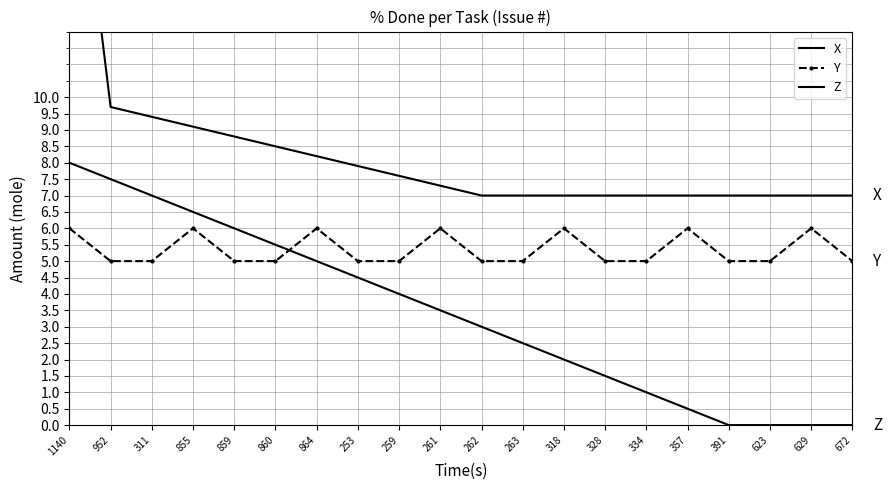

Which series has the largest total across all categories?

X